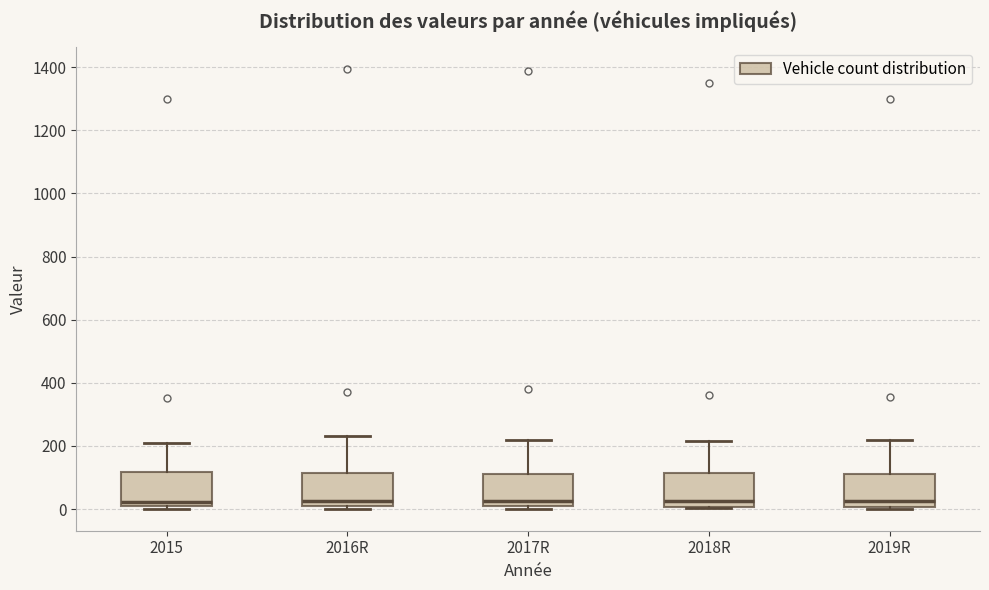

Reading left to right, read every box against the y-axis: the position of its median line, the range the box covers, and the ends of its whiskers. The values are not printed on the chart, so give them approximately, as read against the axis.

2015: median 20, box 0 to 120, whiskers 0 (just below the box's lower edge) to 200
2016R: median 20, box 0 to 120, whiskers 0 (just below the box's lower edge) to 240
2017R: median 20, box 0 to 120, whiskers 0 (just below the box's lower edge) to 220
2018R: median 20, box 0 to 120, whiskers 0 to 220
2019R: median 20, box 0 to 120, whiskers 0 (just below the box's lower edge) to 220